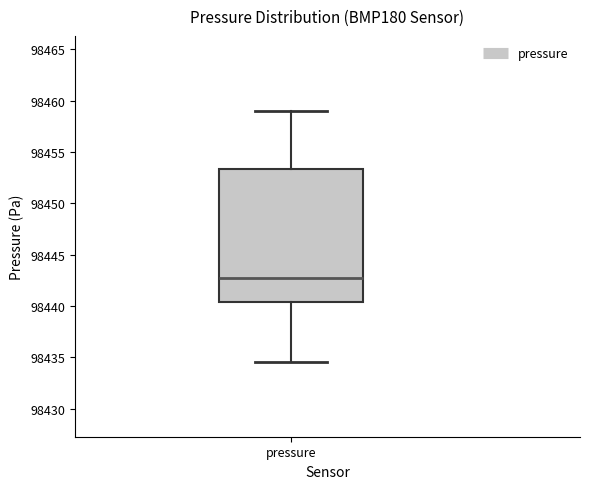

Where does the lower whisker of the box for pressure end on the y-axis? The values are not printed on the chart, so give them approximately, as read against the axis.

98434.5